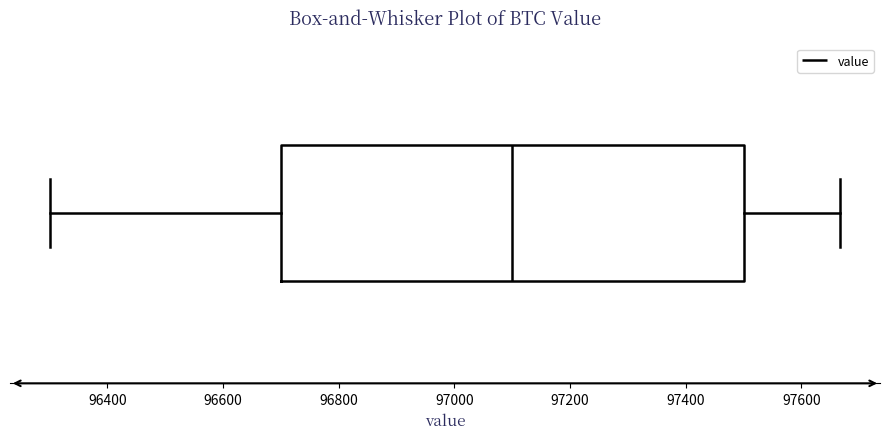

Read this box plot against the x-axis: the position of the median line, the range covered by the box, and the ends of both whiskers. The values are not printed on the chart, so give them approximately, as read against the axis.

median 97100, box 96700 to 97500, whiskers 96300 to 97660